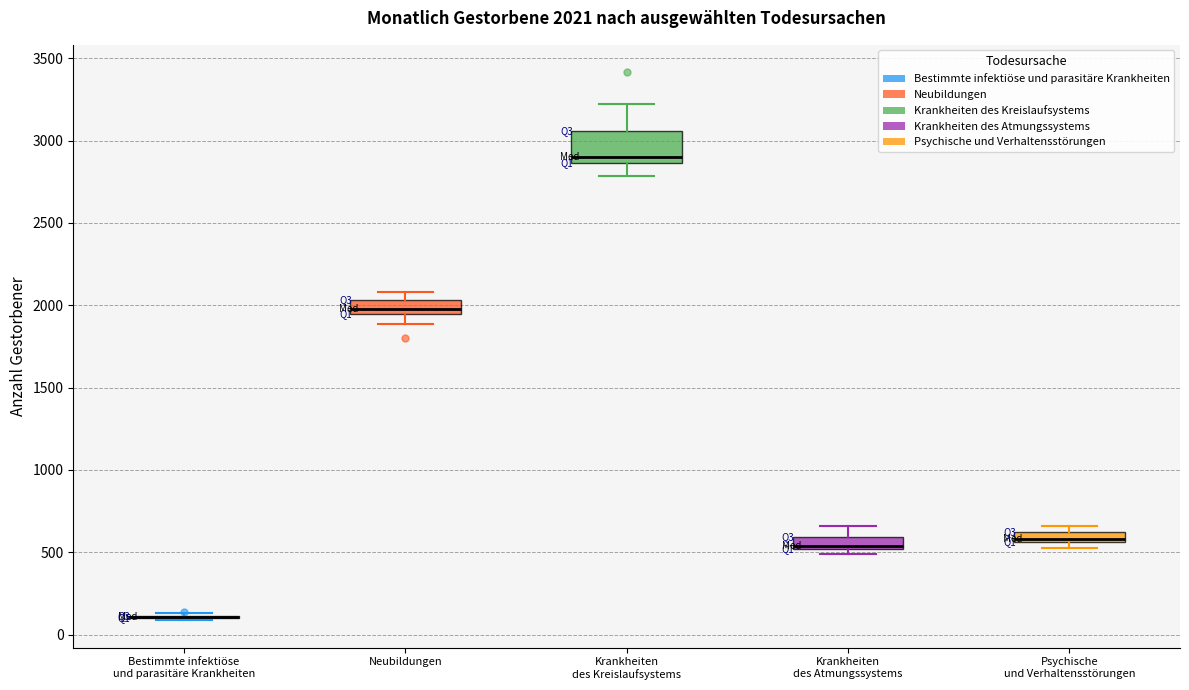

Which box is the tallest, from its lower edge to its upper edge?

Krankheiten des Kreislaufsystems